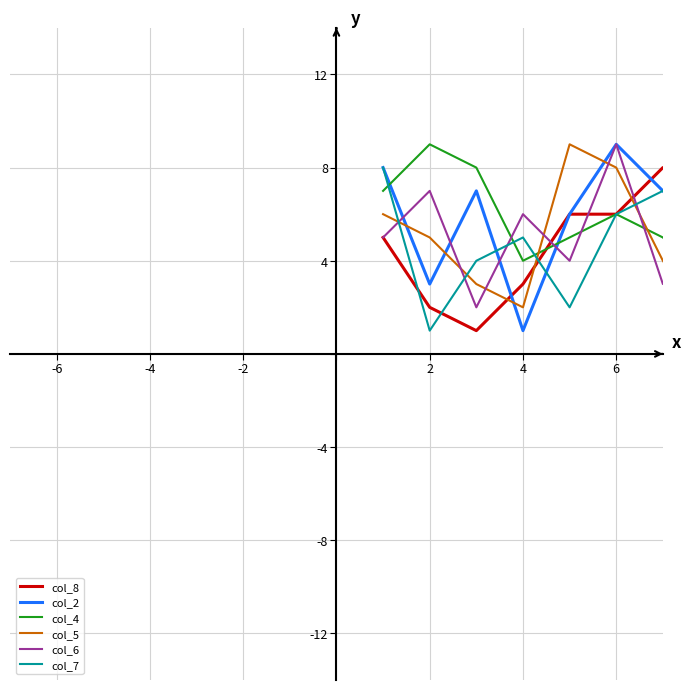

Which series ends up on top after the final intersection of col_2 and col_4?

col_2